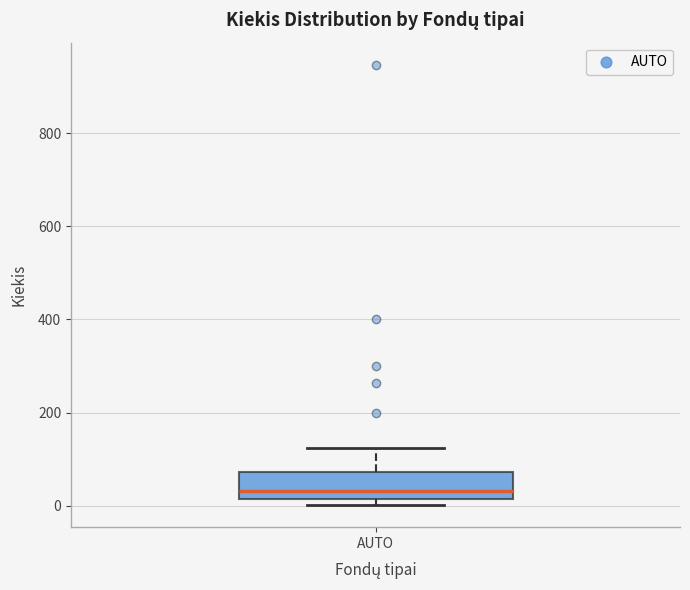

Read this box plot against the y-axis: the position of the median line, the range covered by the box, and the ends of both whiskers. The values are not printed on the chart, so give them approximately, as read against the axis.

median 40, box 20 to 80, whiskers 0 to 120